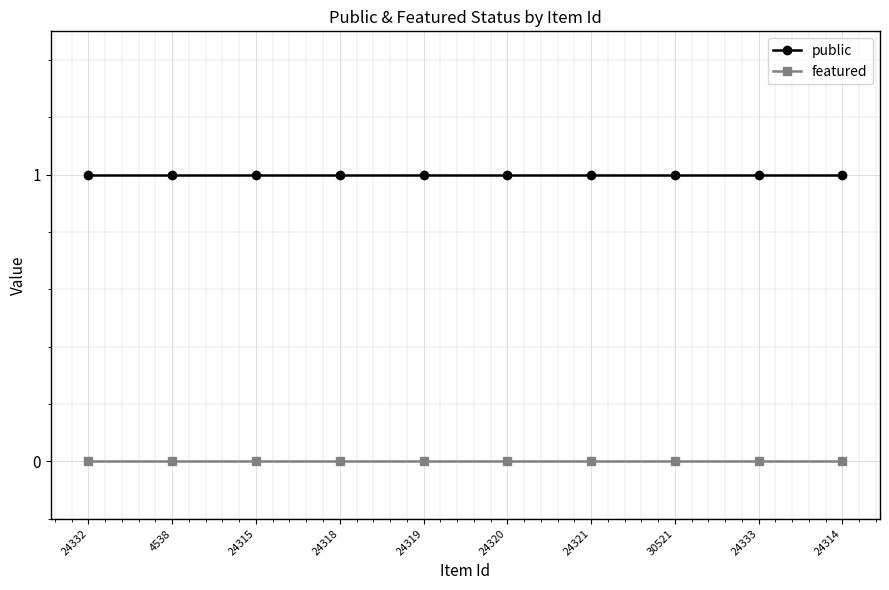

The value of featured at 24318 is 0. True or false?

True